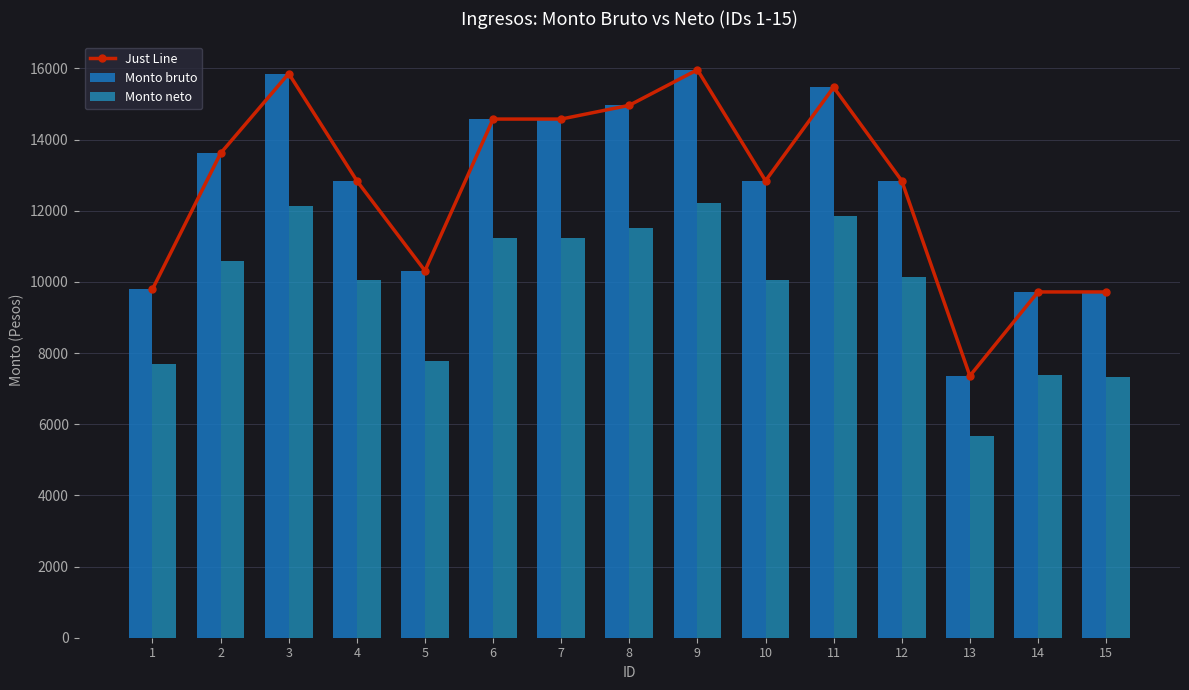

Reading right to left, transcribe all the data shown in this chart.

Just Line: 9716.8	9716.8	7358.7	12841.3	15468.5	12841.3	15960.8	14961.7	14575.2	14575.2	10312.4	12841.3	15855.1	13614.4	9795.3
Monto bruto: 9716.8	9716.8	7358.7	12841.3	15468.5	12841.3	15960.8	14961.7	14575.2	14575.2	10312.4	12841.3	15855.1	13614.4	9795.3
Monto neto: 7327.2	7371.0	5680.7	10150.4	11839.3	10065.4	12215.1	11500.5	11227.0	11235.6	7771.7	10065.9	12144.4	10586.4	7678.1